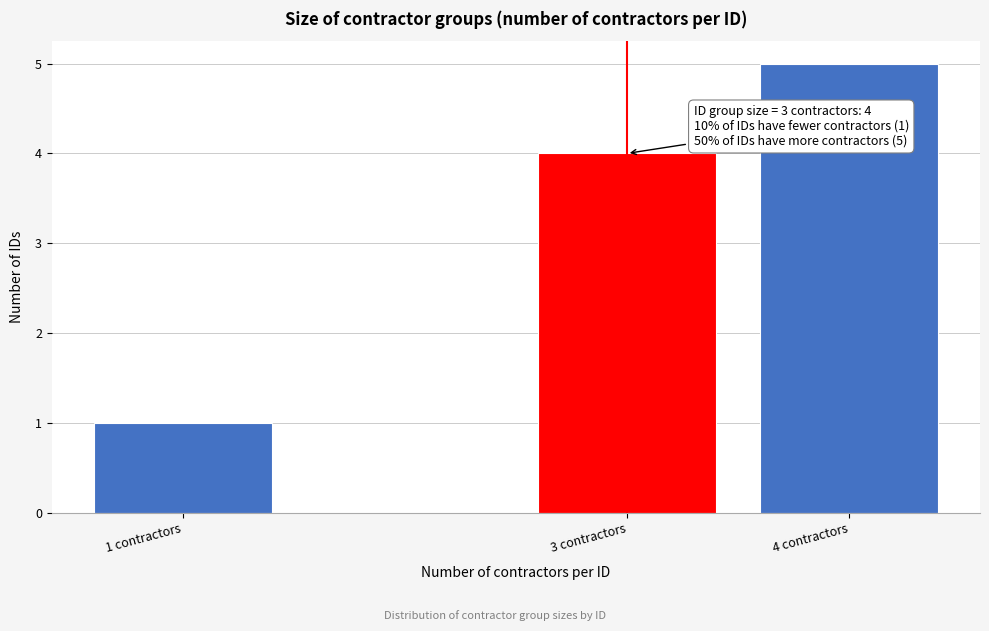

Reading left to right, transcribe all the data shown in this chart.

1	4	5